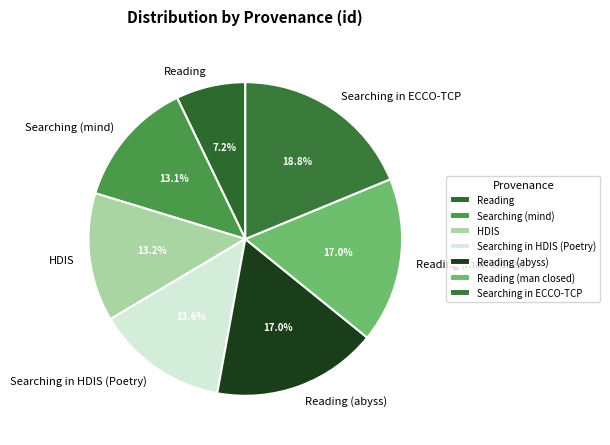

How many segments does this pie chart have?

7